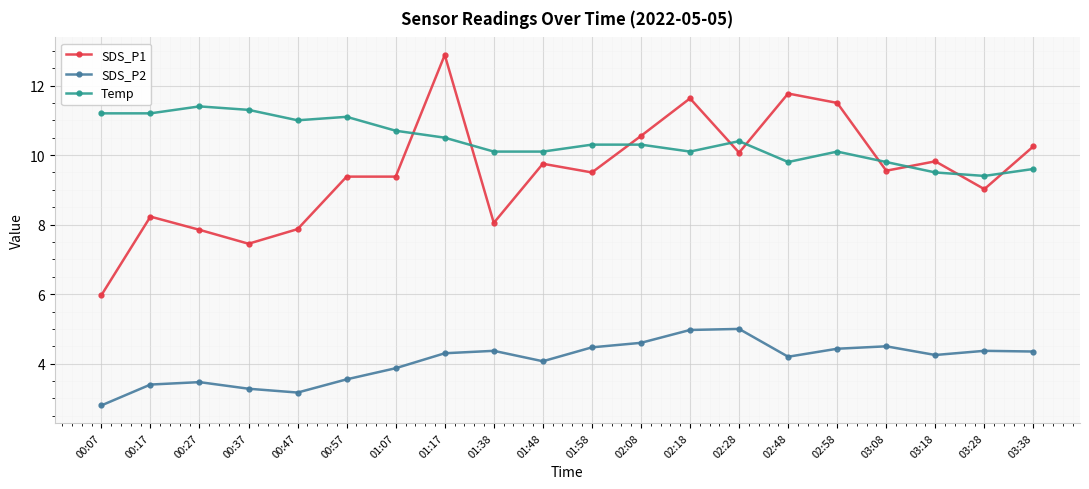

The value of SDS_P1 at 01:38 is 3.3. True or false?

False